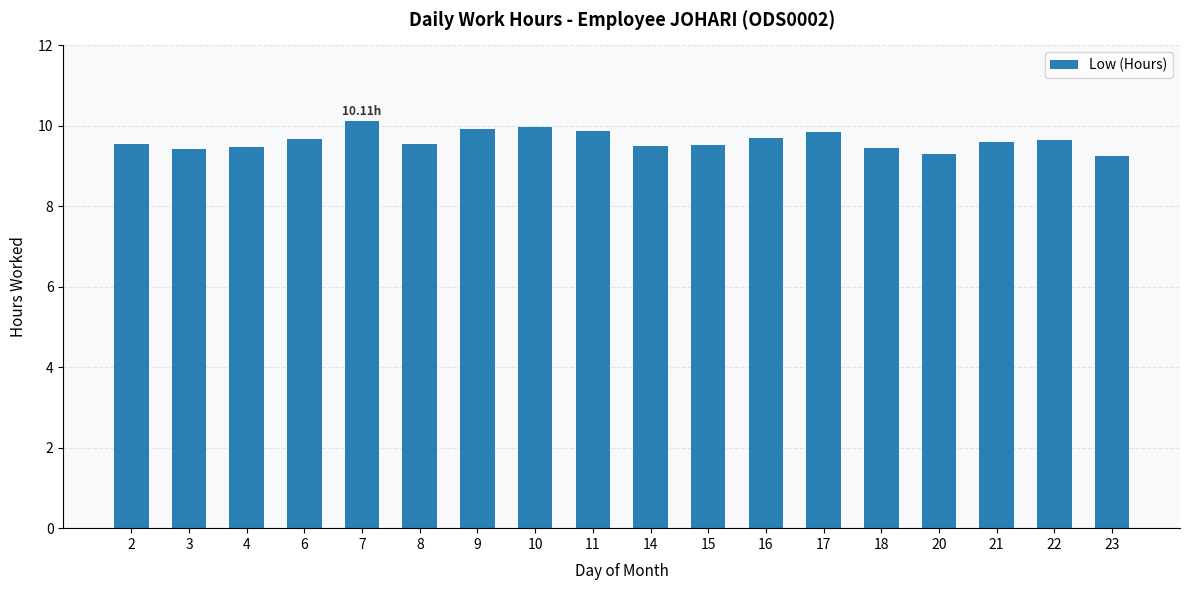

True or false: the data shows 9.7 at 22.

True